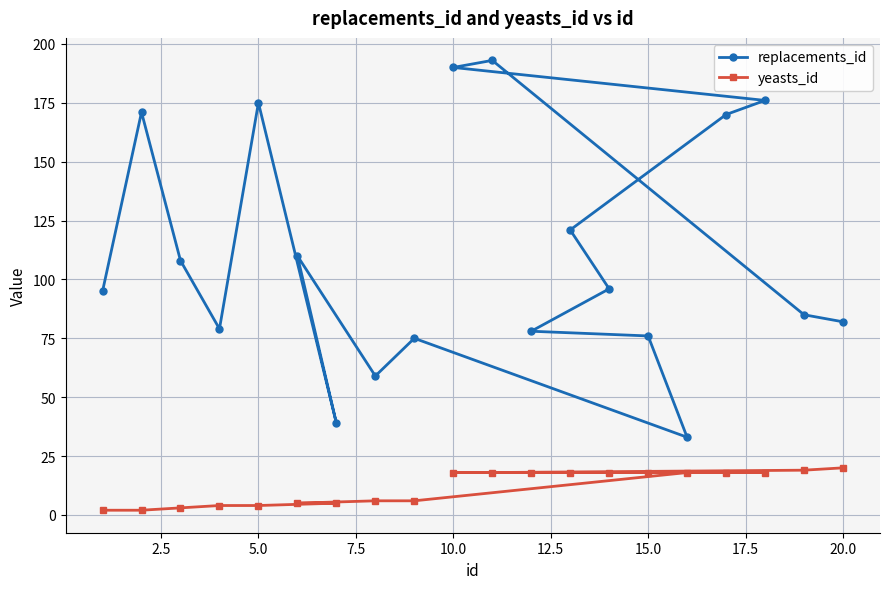

How many series are shown in this chart?

2